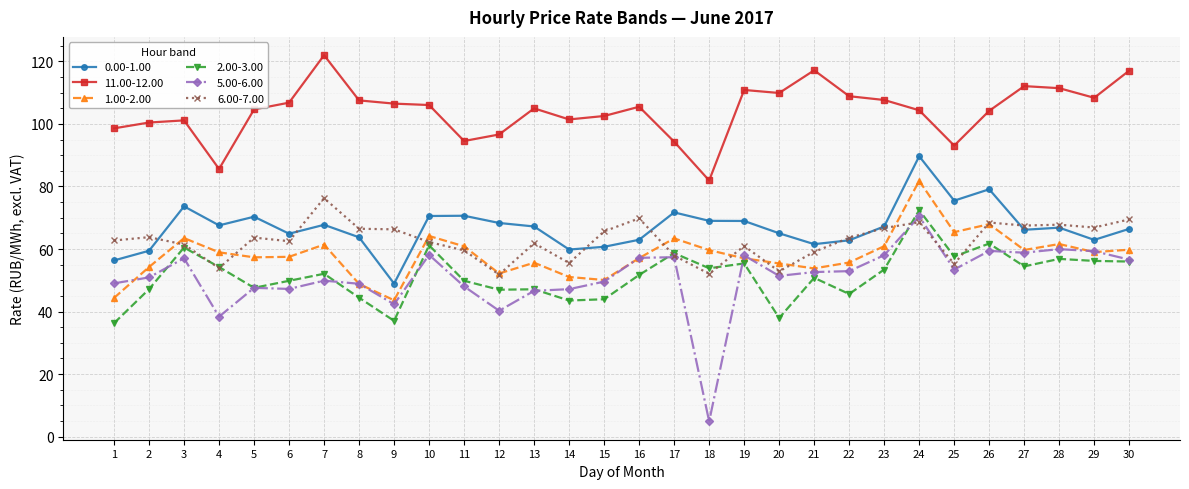

What is the average value of the 6.00-7.00 series?

62.7